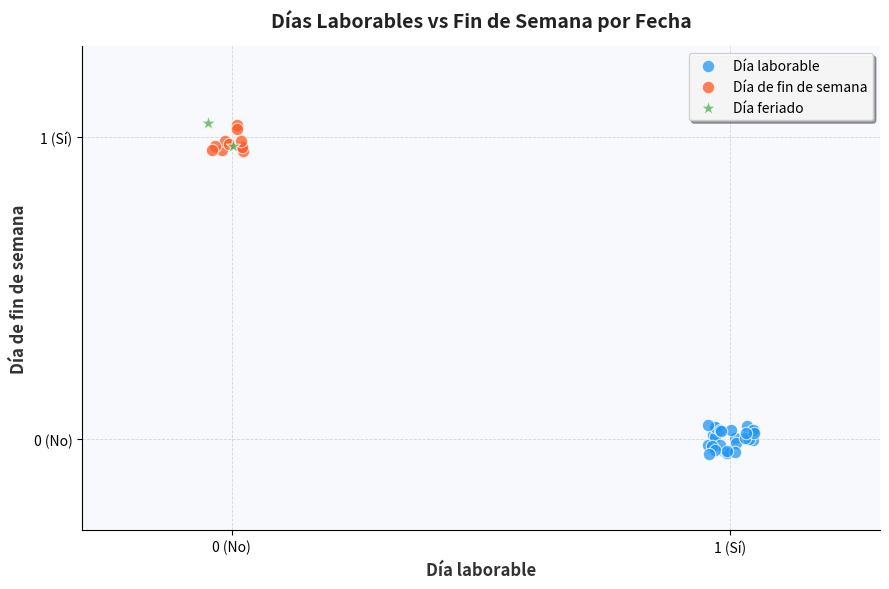

Which series has the widest spread of Y values?

Día laborable